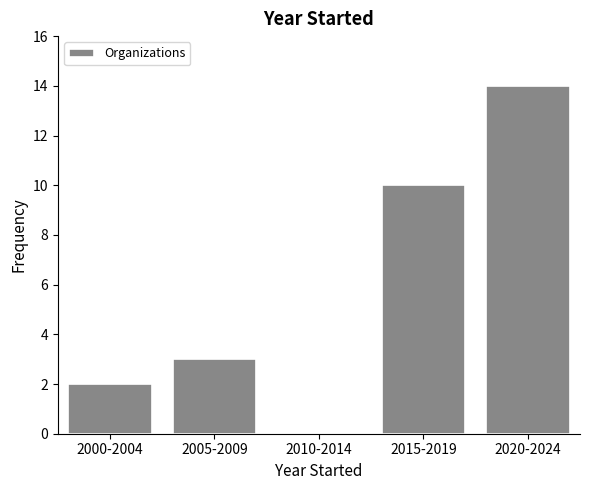

Reading left to right, transcribe all the data shown in this chart.

2000-2004=2	2005-2009=3	2010-2014=0	2015-2019=10	2020-2024=14